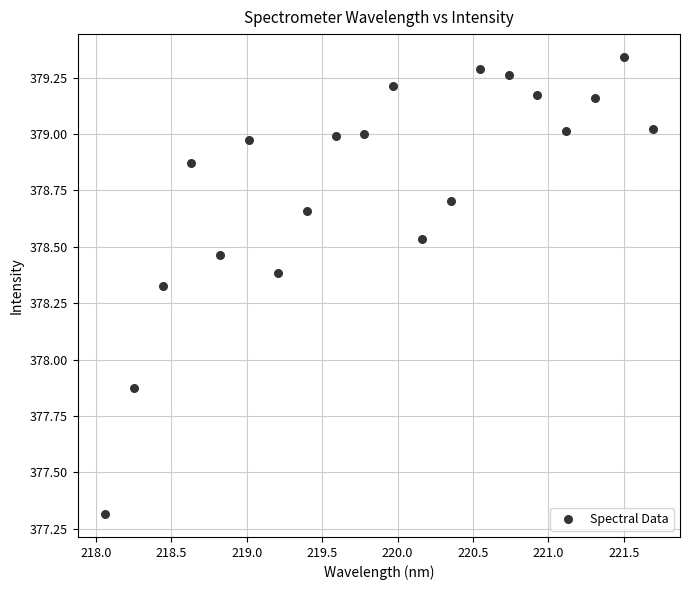

What is the range of Y values (max minus min)?

2.0